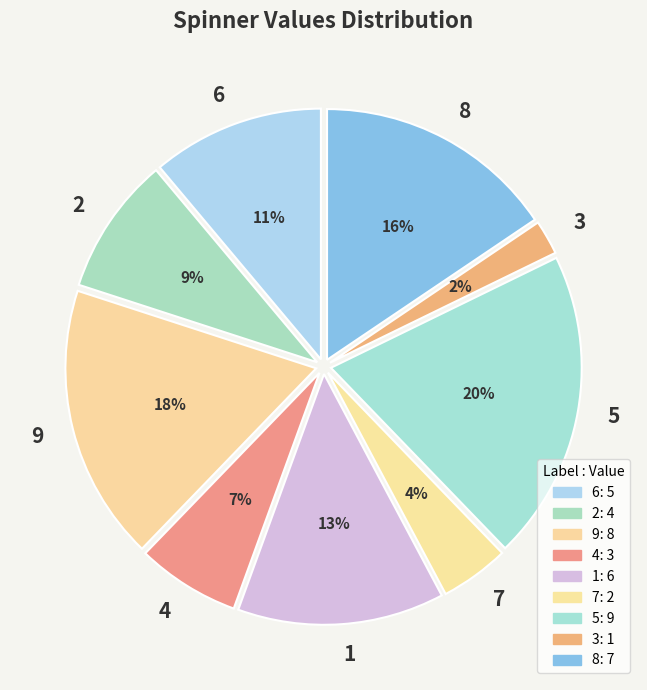

Does 8 account for over 50% of the chart?

No